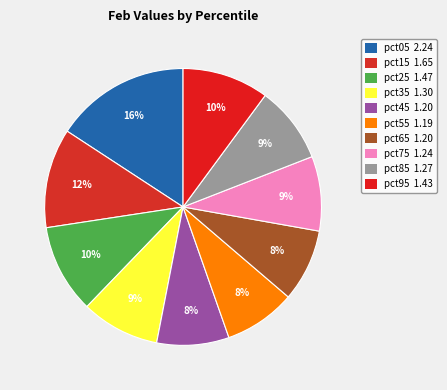

To the nearest percent, what is the average slice percentage?

10%